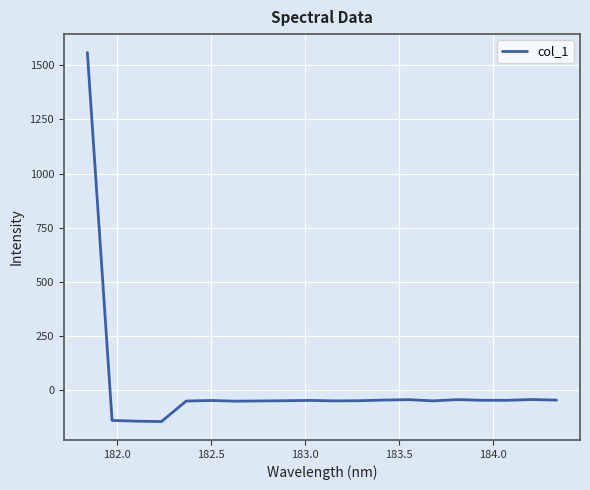

How many lines are shown in the chart?

1